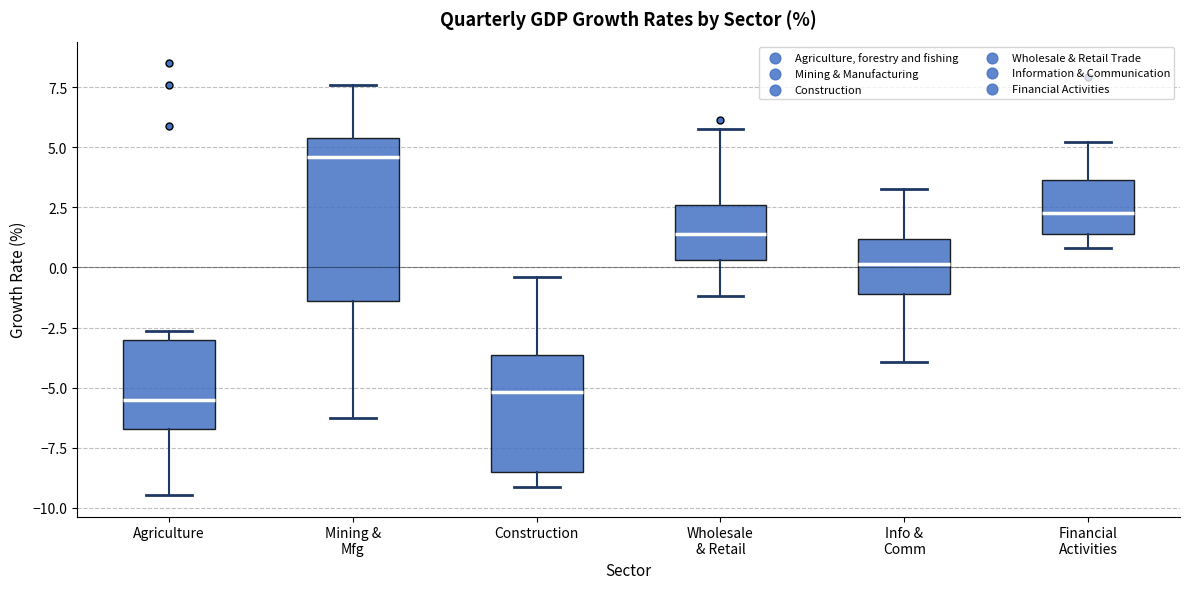

Reading left to right, read every box against the y-axis: the position of its median line, the range the box covers, and the ends of its whiskers. The values are not printed on the chart, so give them approximately, as read against the axis.

Agriculture: median -5.5, box -6.5 to -3.0, whiskers -9.5 to -2.5
Mining & Mfg: median 4.5, box -1.5 to 5.5, whiskers -6.5 to 7.5
Construction: median -5.0, box -8.5 to -3.5, whiskers -9.0 to -0.5
Wholesale & Retail: median 1.5, box 0.5 to 2.5, whiskers -1.0 to 6.0
Info & Comm: median 0.0, box -1.0 to 1.0, whiskers -4.0 to 3.5
Financial Activities: median 2.5, box 1.5 to 3.5, whiskers 1.0 to 5.0